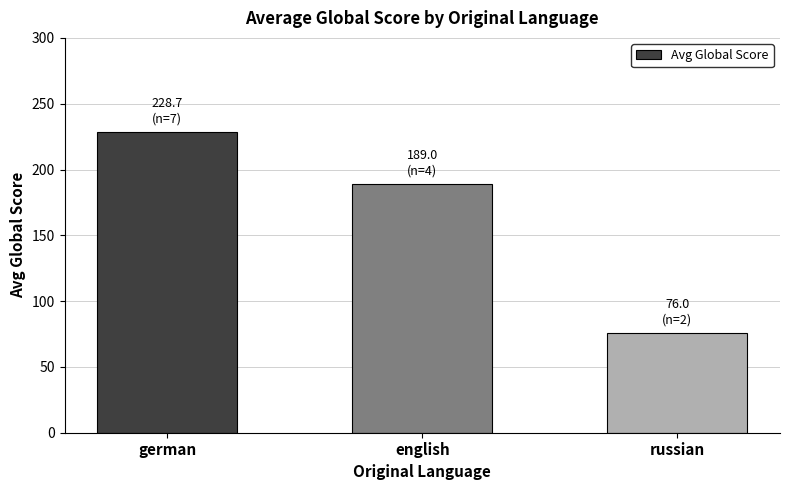

What is the change in value from english to russian?

-113.0